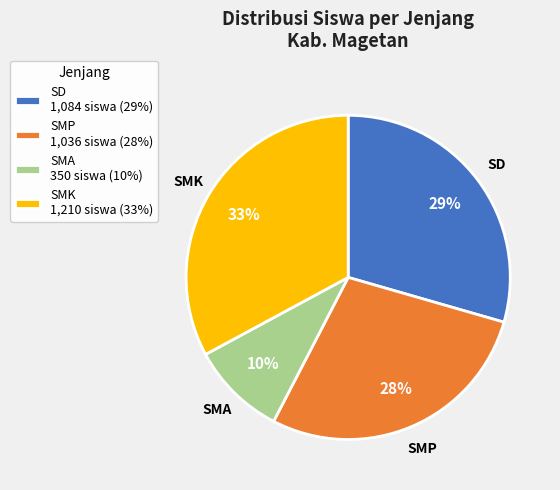

What percentage is the SMP 1,036 siswa (28%) slice, to the nearest percent?

28%